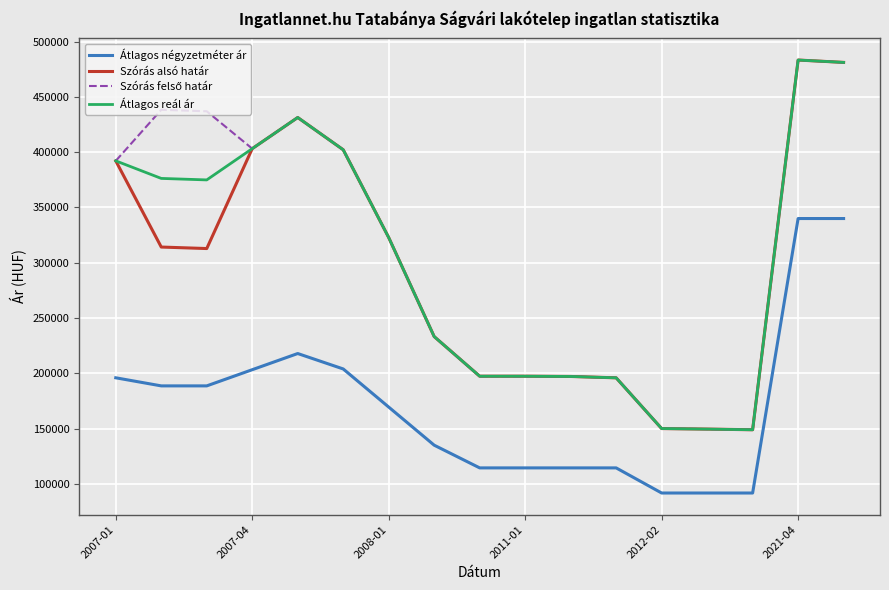

True or false: Átlagos reál ár and Átlagos négyzetméter ár cross at least once.

False